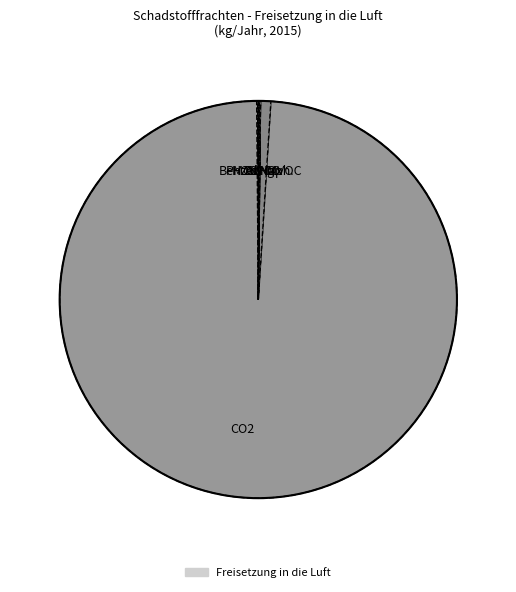

Which category has the biggest portion of the pie?

CO2